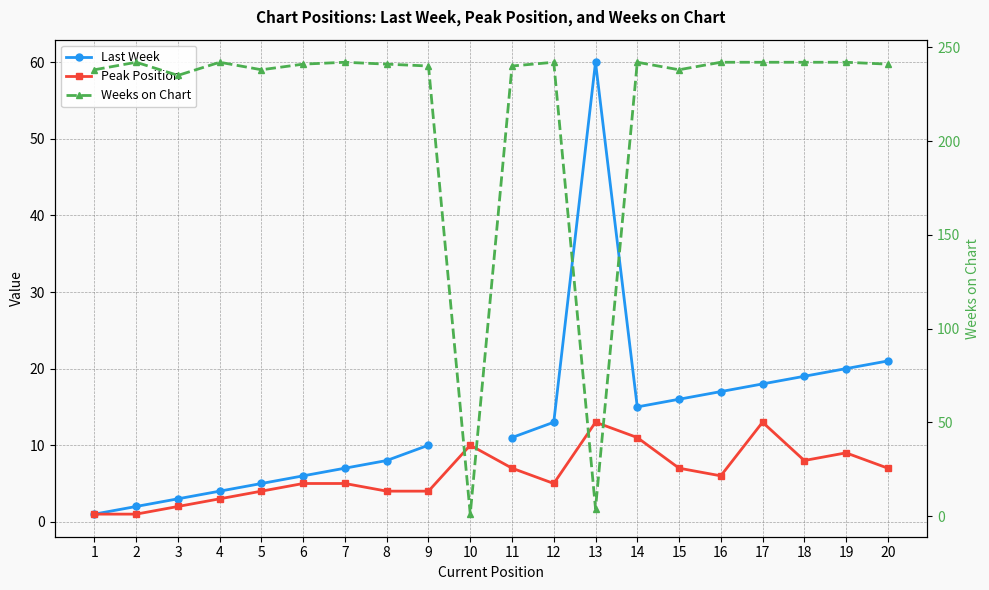

Which series has the largest range (max minus min)?

Weeks on Chart